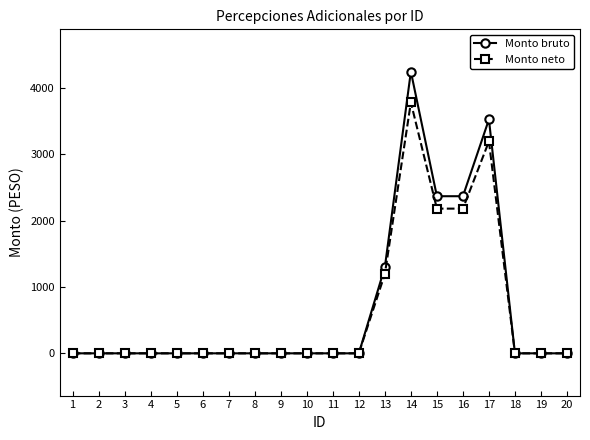

What is the average value of the Monto neto series?

626.6